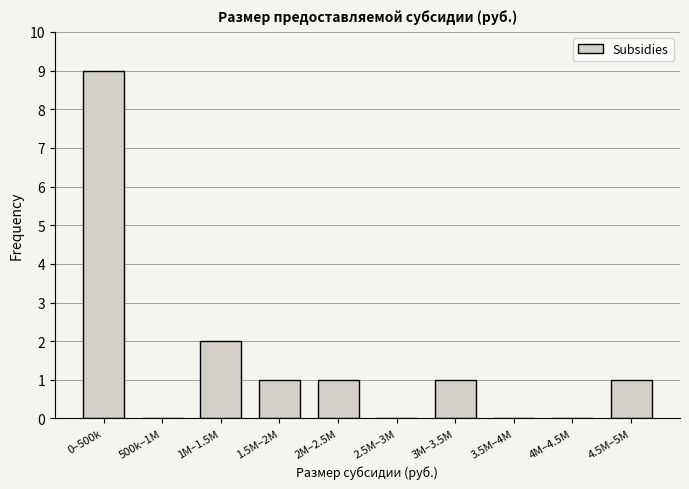

Reading left to right, what are all the values shown in this chart?

0–500k=9	500k–1M=0	1M–1.5M=2	1.5M–2M=1	2M–2.5M=1	2.5M–3M=0	3M–3.5M=1	3.5M–4M=0	4M–4.5M=0	4.5M–5M=1